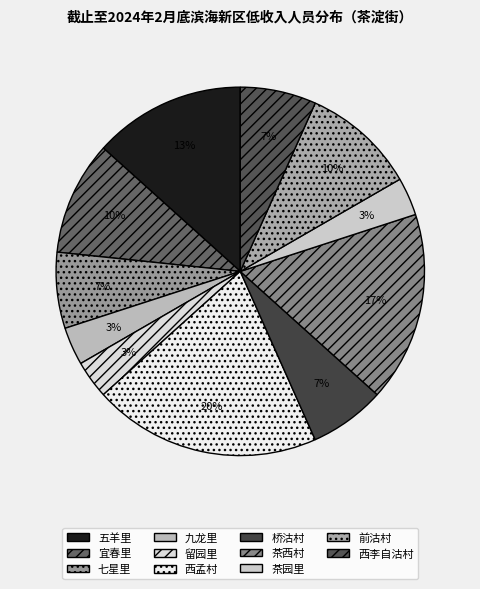

Approximately how many times larger is the value at 九龙里 compared to 留园里?

1.0